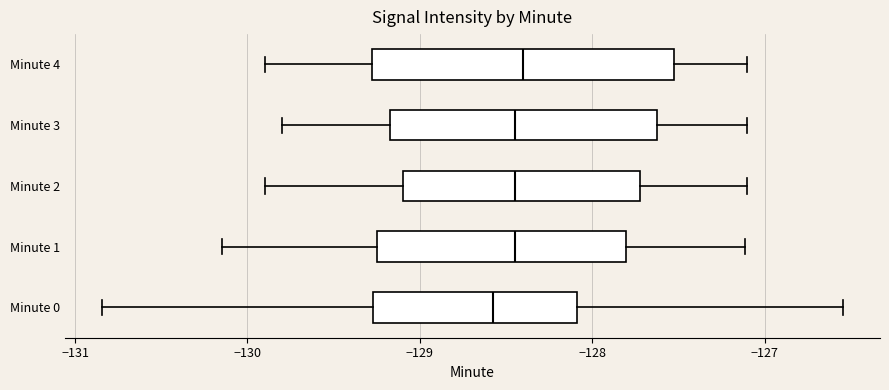

Reading bottom to top, read every box against the x-axis: the position of its median line, the range the box covers, and the ends of its whiskers. The values are not printed on the chart, so give them approximately, as read against the axis.

Minute 0: median -128.6, box -129.3 to -128.1, whiskers -130.8 to -126.5
Minute 1: median -128.4, box -129.2 to -127.8, whiskers -130.1 to -127.1
Minute 2: median -128.4, box -129.1 to -127.7, whiskers -129.9 to -127.1
Minute 3: median -128.4, box -129.2 to -127.6, whiskers -129.8 to -127.1
Minute 4: median -128.4, box -129.3 to -127.5, whiskers -129.9 to -127.1